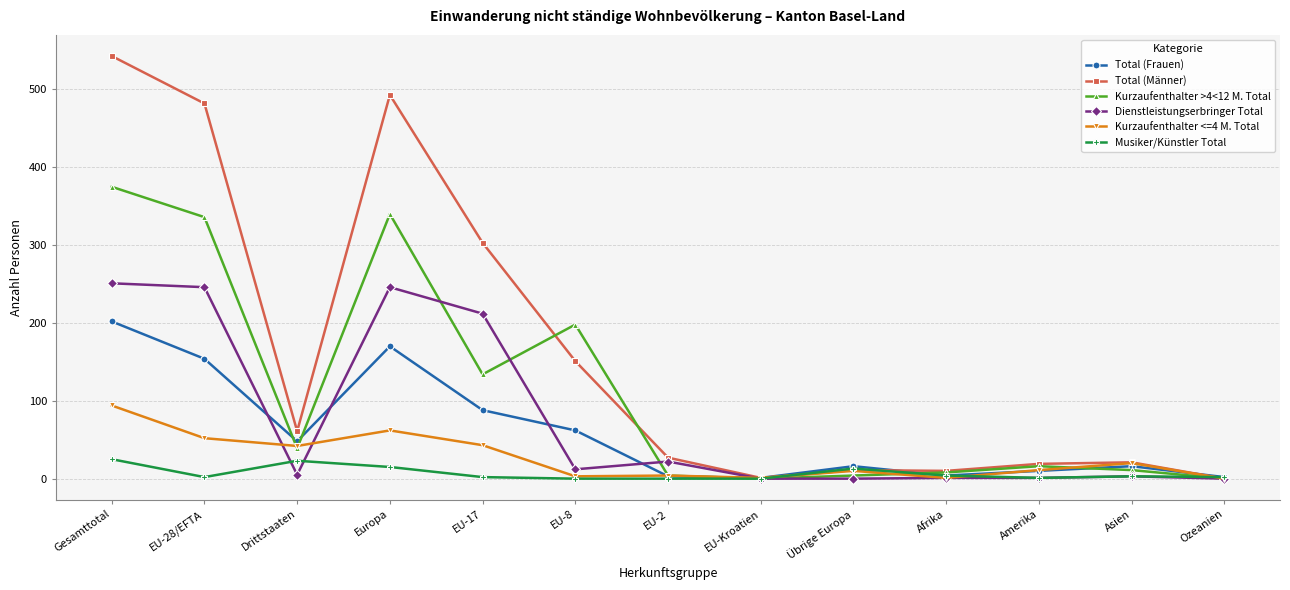

Rank the series by their maximum value, from lowest to highest.

Musiker/Künstler Total, Kurzaufenthalter <=4 M. Total, Total (Frauen), Dienstleistungserbringer Total, Kurzaufenthalter >4<12 M. Total, Total (Männer)